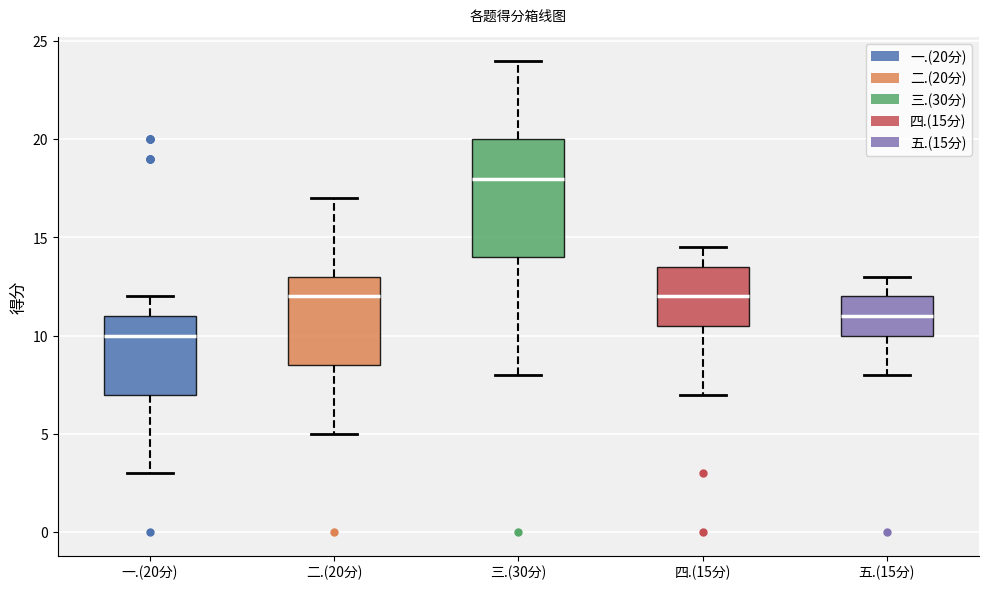

Reading left to right, transcribe this box plot: for each box, give where its median line is, the range the box spans, and where its two whiskers end, as read against the y-axis. The values are not printed on the chart, so give them approximately, as read against the axis.

一.(20分): median 10.0, box 7.0 to 11.0, whiskers 3.0 to 12.0
二.(20分): median 12.0, box 8.5 to 13.0, whiskers 5.0 to 17.0
三.(30分): median 18.0, box 14.0 to 20.0, whiskers 8.0 to 24.0
四.(15分): median 12.0, box 10.5 to 13.5, whiskers 7.0 to 14.5
五.(15分): median 11.0, box 10.0 to 12.0, whiskers 8.0 to 13.0